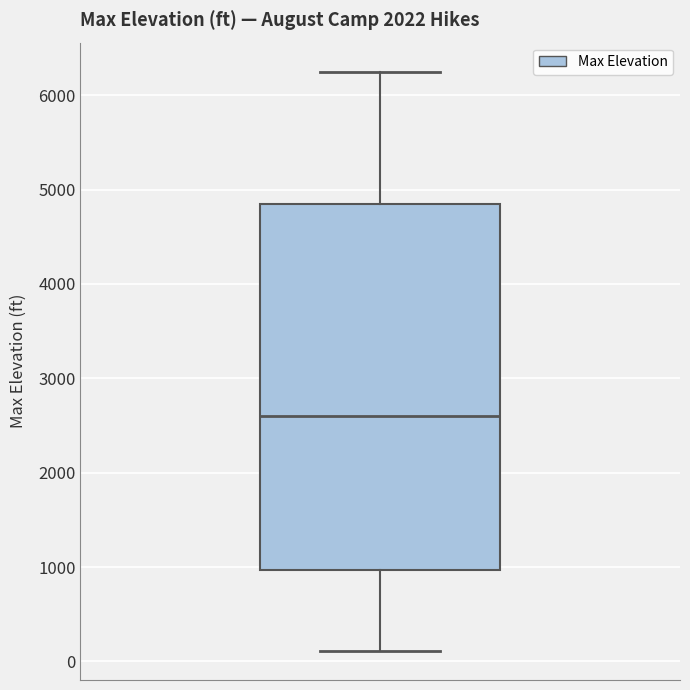

Read this box plot against the y-axis: the position of the median line, the range covered by the box, and the ends of both whiskers. The values are not printed on the chart, so give them approximately, as read against the axis.

median 2600, box 1000 to 4900, whiskers 100 to 6300